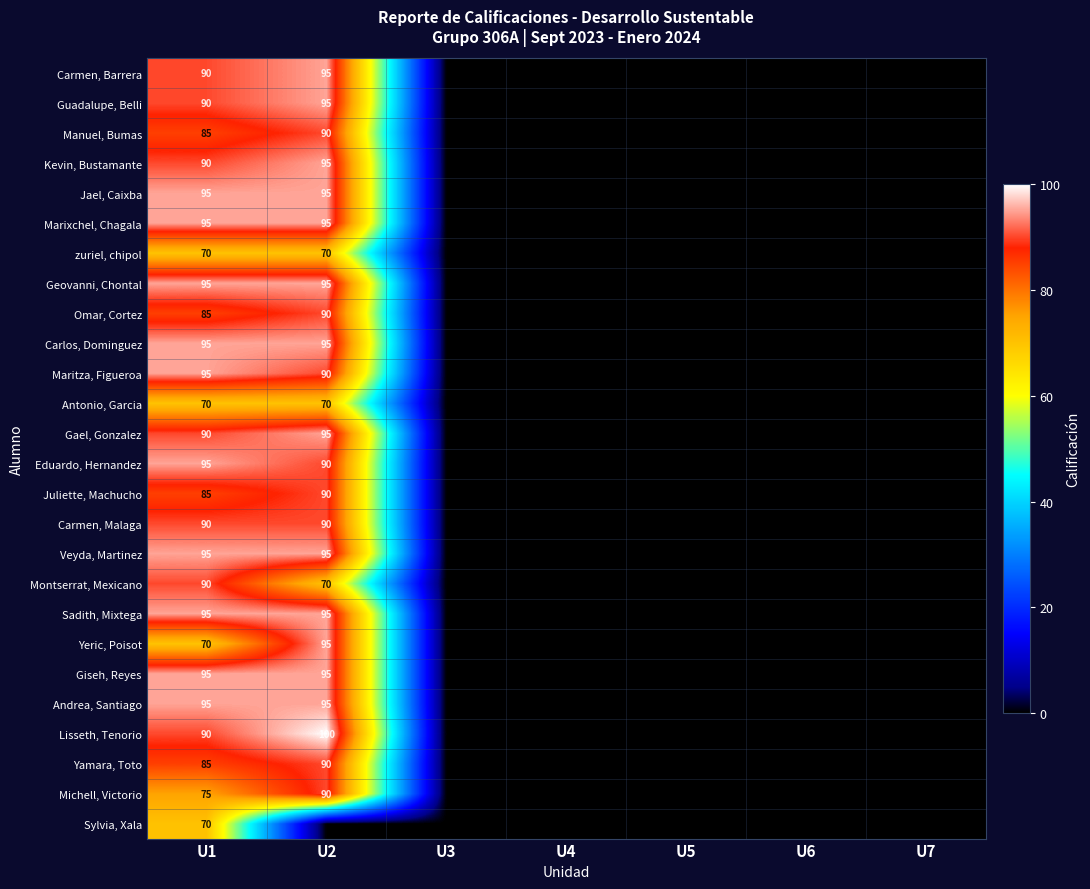

The value of Manuel, Bumas at U2 is 151. True or false?

False